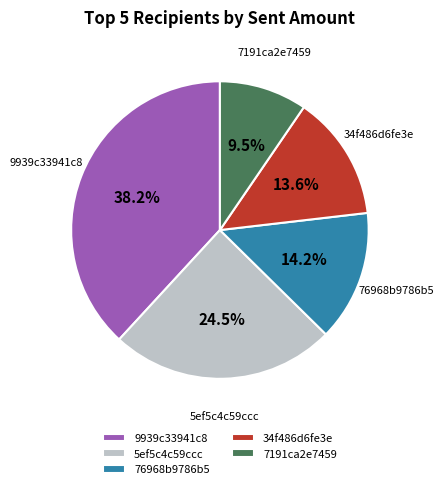

Rank the categories by value from highest to lowest.

9939c33941c8, 5ef5c4c59ccc, 76968b9786b5, 34f486d6fe3e, 7191ca2e7459